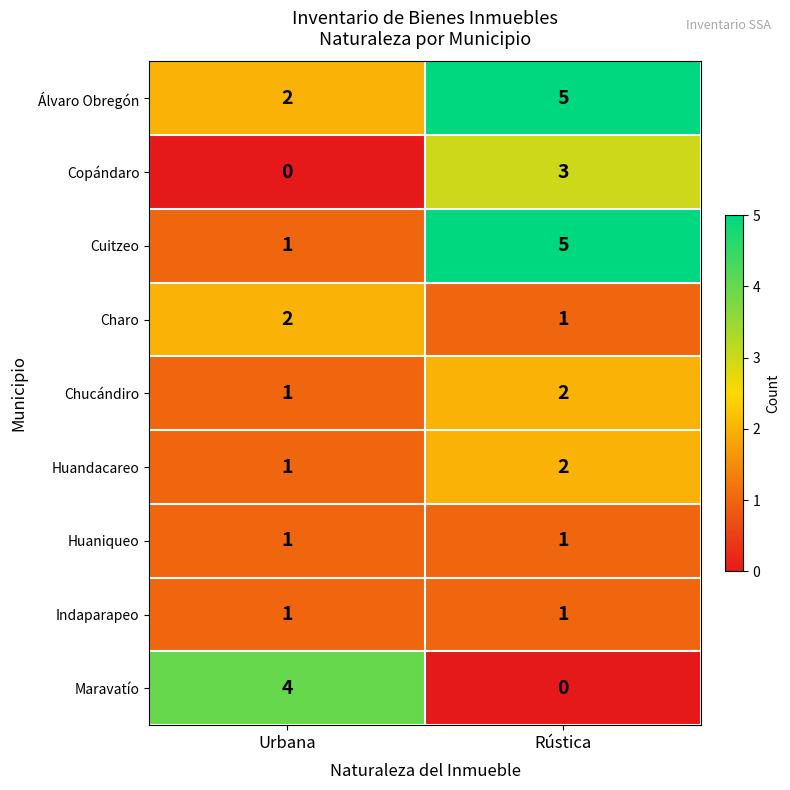

List the labels in order of Cuitzeo value, smallest first.

Urbana, Rústica